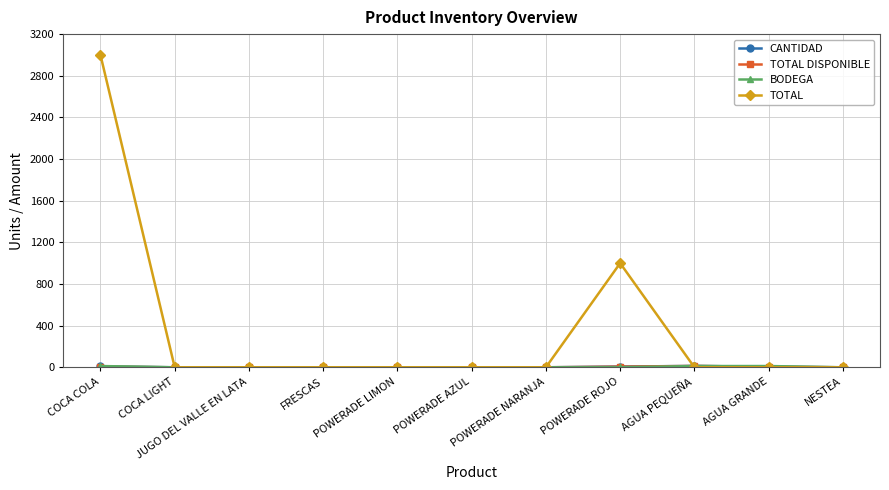

What is the maximum value shown in the chart?

3000